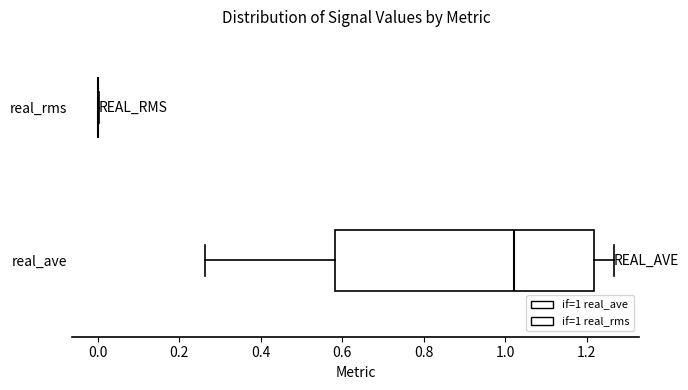

Reading bottom to top, transcribe this box plot: for each box, give where its median line is, the range the box spans, and where its two whiskers end, as read against the x-axis. The values are not printed on the chart, so give them approximately, as read against the axis.

real_ave: median 1.02, box 0.58 to 1.22, whiskers 0.26 to 1.26
real_rms: box collapsed to a line at 0.00, whiskers 0.00 to 0.00